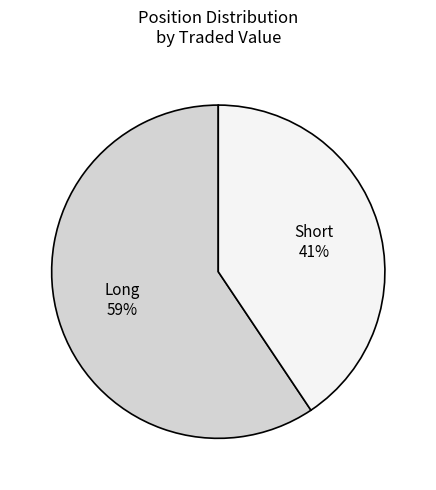

Is there any slice that represents more than half of the pie?

Yes